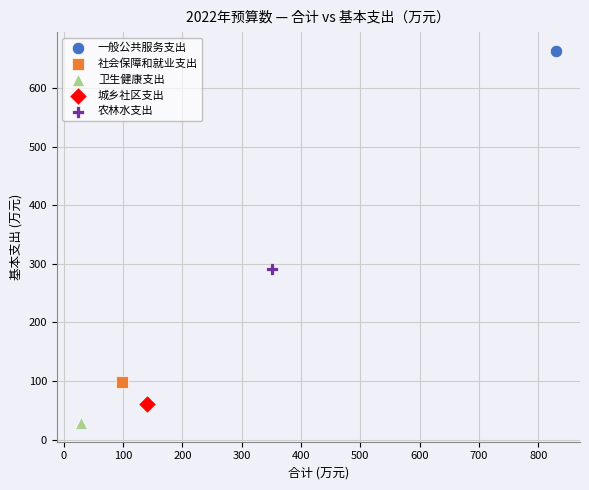

Which series contains the highest Y value?

一般公共服务支出